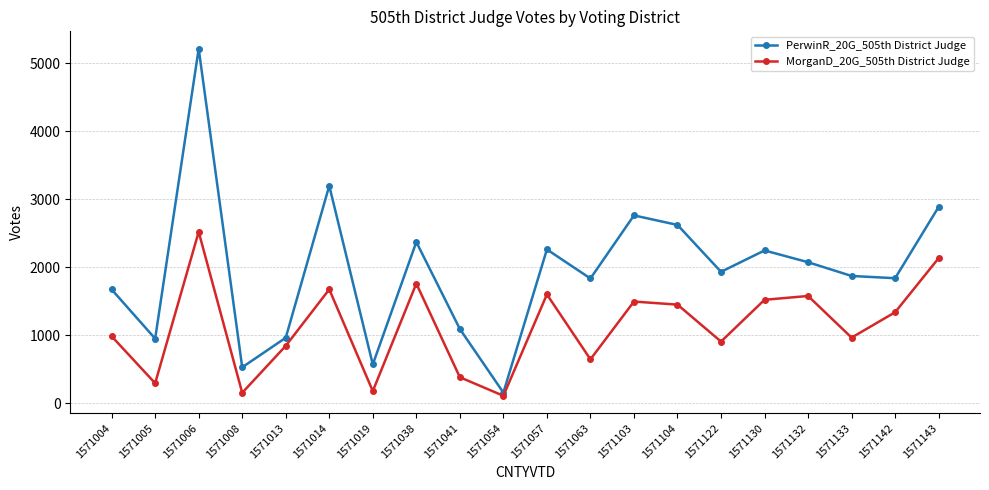

What is the lowest value of the MorganD_20G_505th District Judge series?

112